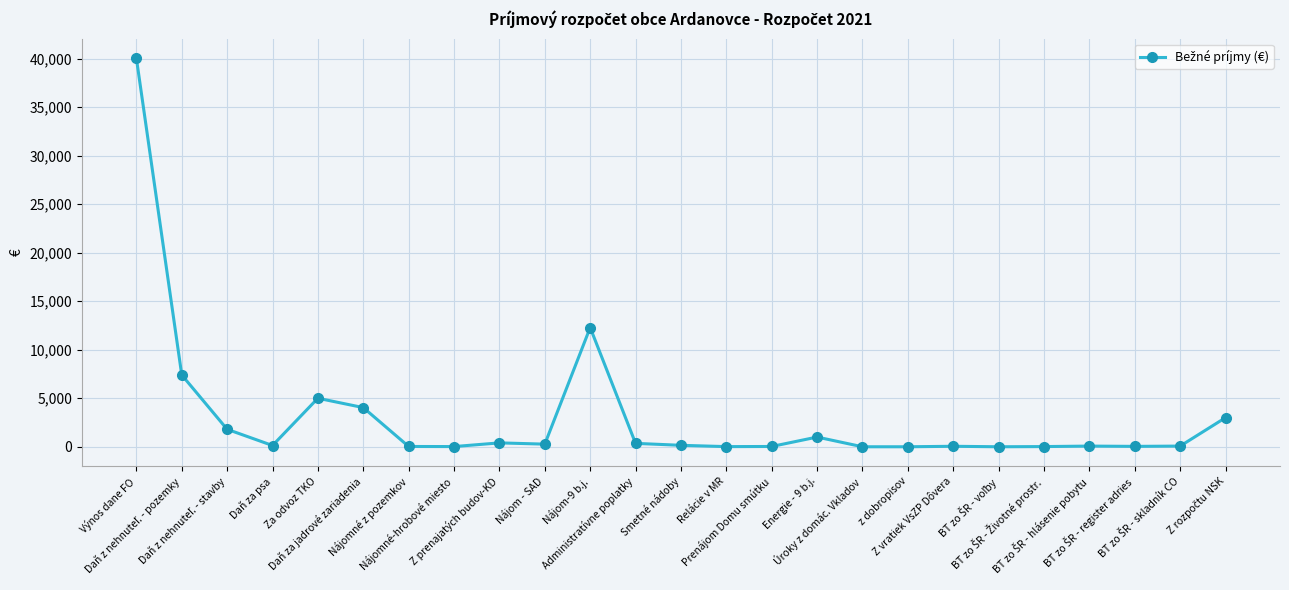

True or false: the data has more than 2 interior local peaks.

True